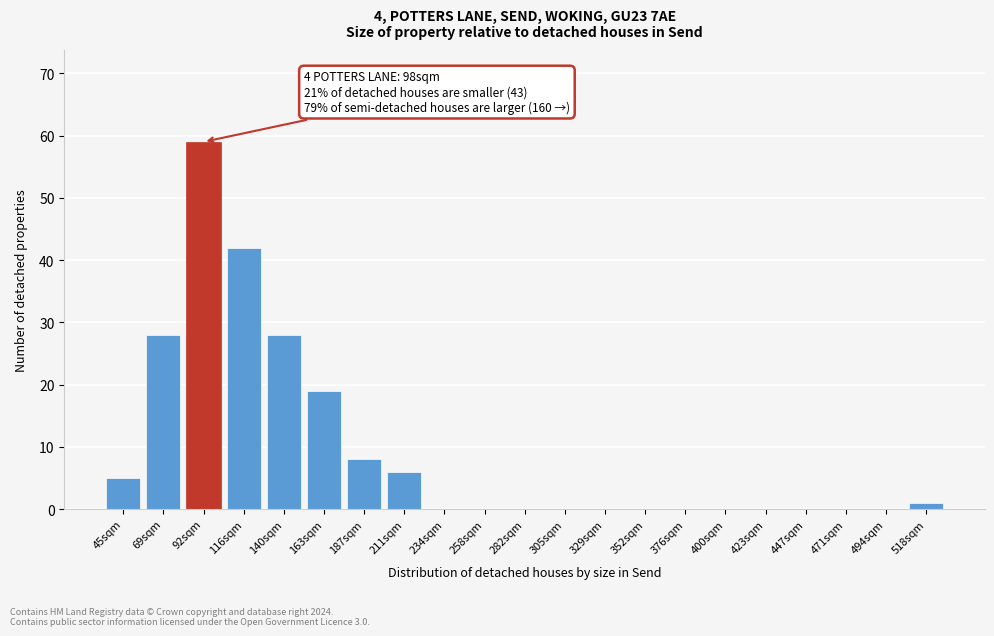

Reading left to right, list all the values displayed in this chart.

45sqm=5	69sqm=28	92sqm=59	116sqm=42	140sqm=28	163sqm=19	187sqm=8	211sqm=6	234sqm=0	258sqm=0	282sqm=0	305sqm=0	329sqm=0	352sqm=0	376sqm=0	400sqm=0	423sqm=0	447sqm=0	471sqm=0	494sqm=0	518sqm=1